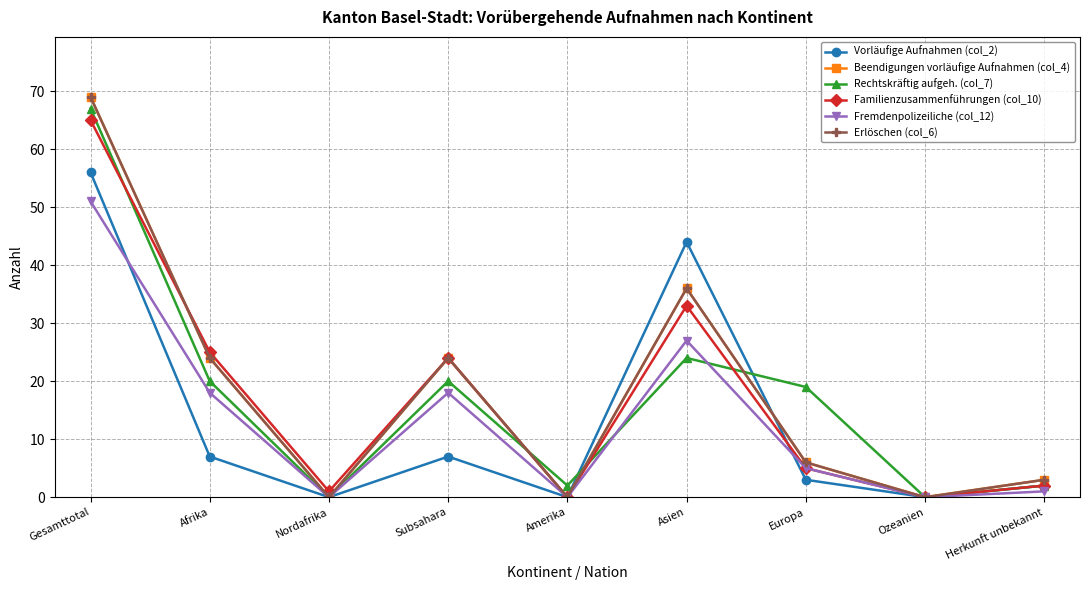

What is the value of the Fremdenpolizeiliche (col_12) point at the 4th from the left?

18